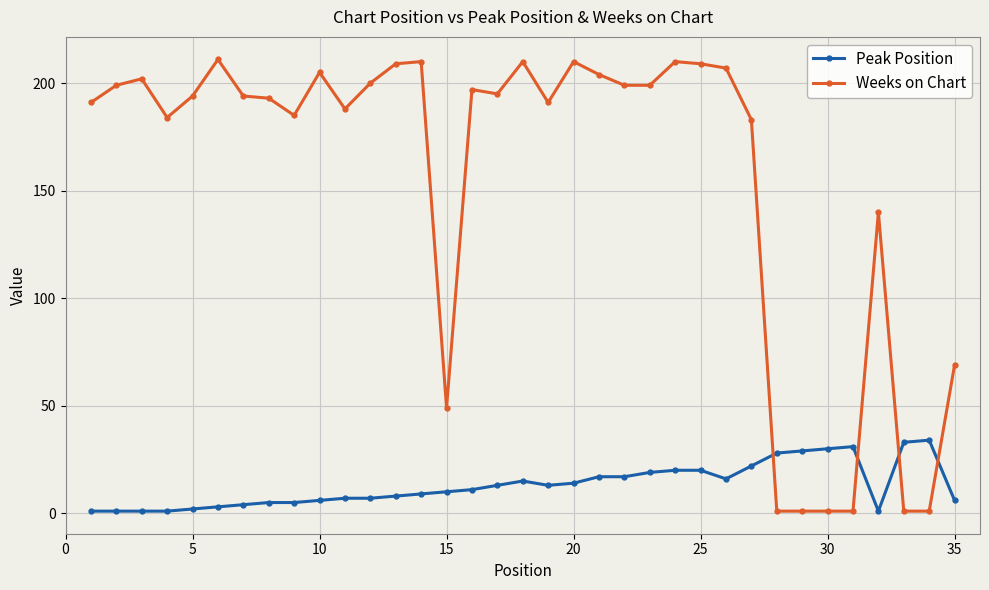

Reading left to right, list all the values displayed in this chart.

Peak Position: 1	1	1	1	2	3	4	5	5	6	7	7	8	9	10	11	13	15	13	14	17	17	19	20	20	16	22	28	29	30	31	1	33	34	6
Weeks on Chart: 191	199	202	184	194	211	194	193	185	205	188	200	209	210	49	197	195	210	191	210	204	199	199	210	209	207	183	1	1	1	1	140	1	1	69